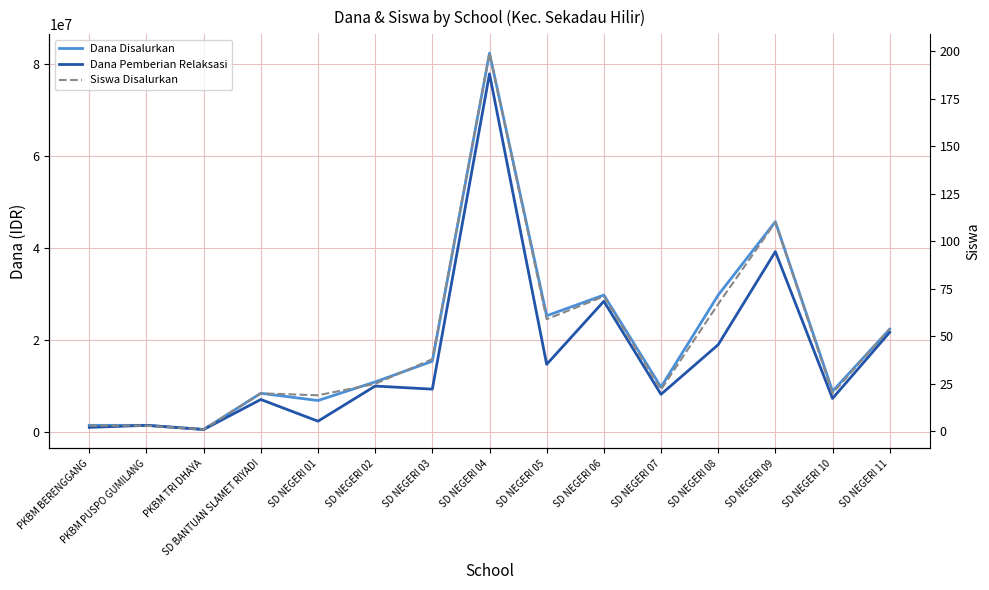

What is the difference between the second highest and second lowest values in the Siswa Disalurkan series?

107